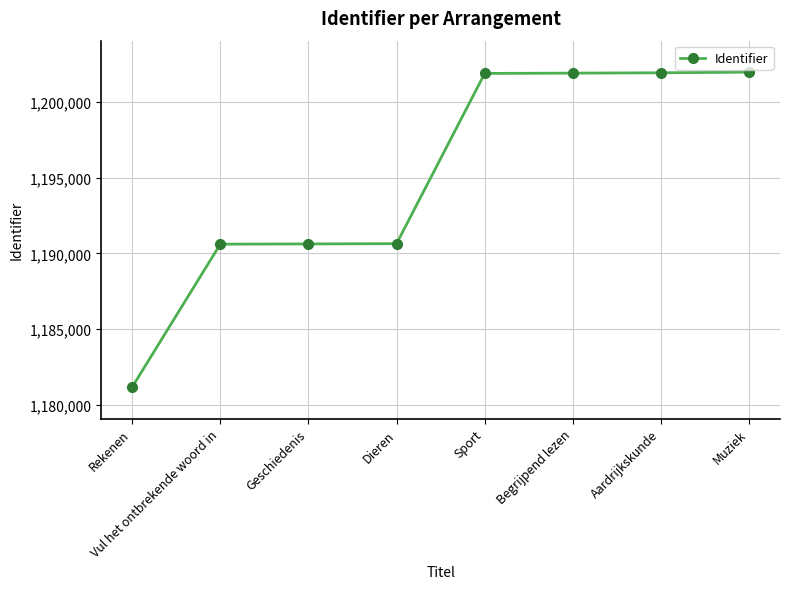

Which category has the lowest value across all series?

Rekenen